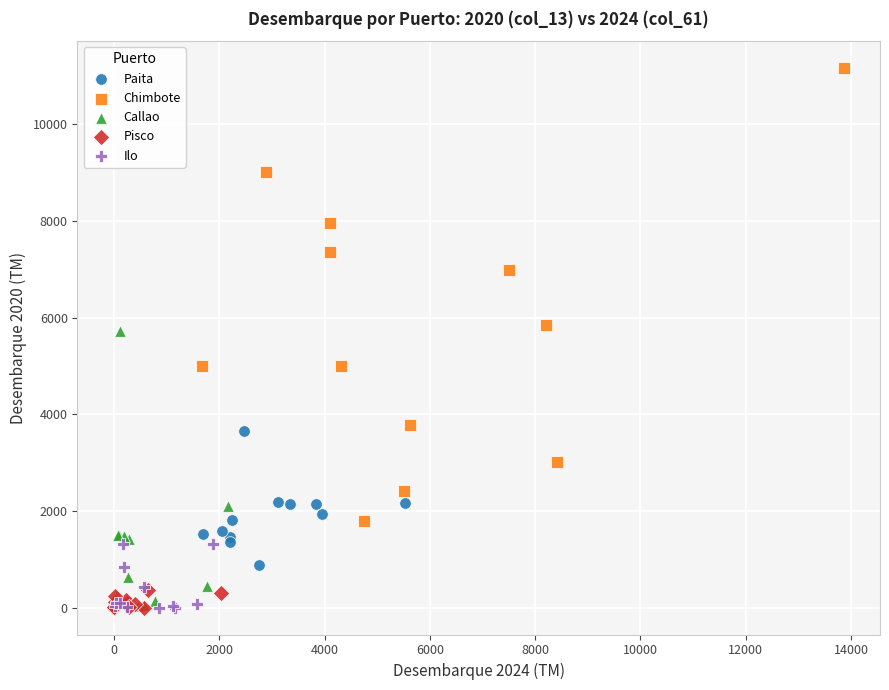

Which series has the largest Y range (max minus min)?

Chimbote